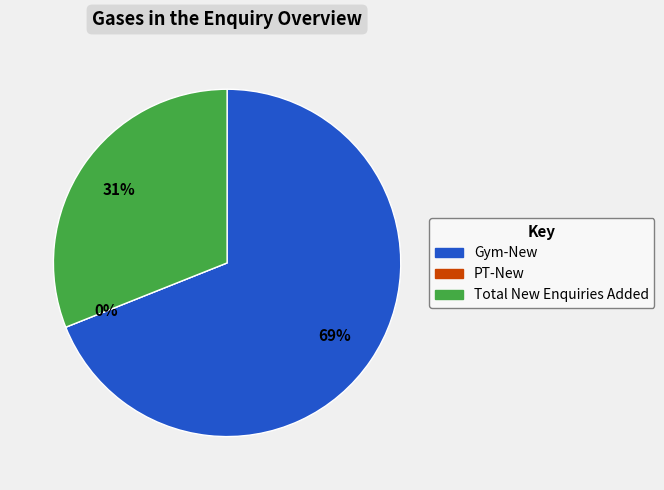

The Gym-New slice represents 69% of the pie. True or false?

True